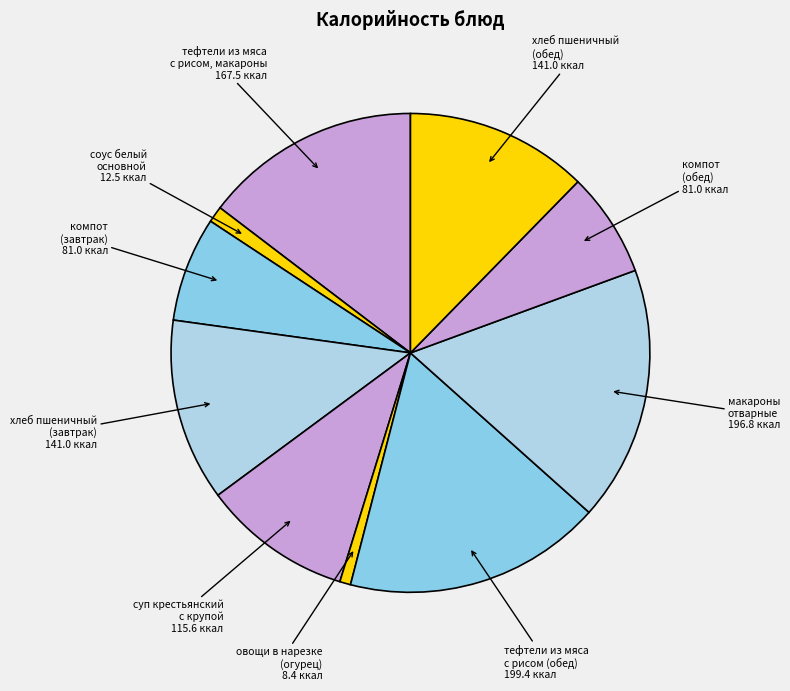

Is it true that соус белый основной is 1% of the pie?

True